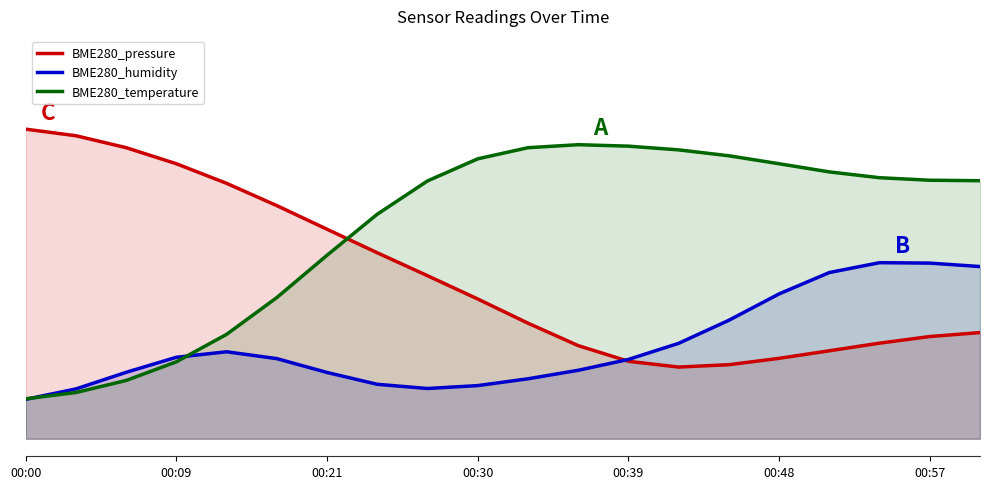

What is the highest value of the BME280_temperature series?

0.8